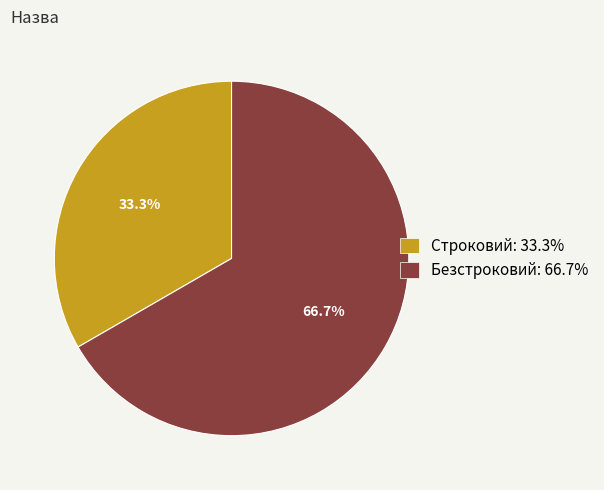

Does Строковий represent more than half of the total?

No